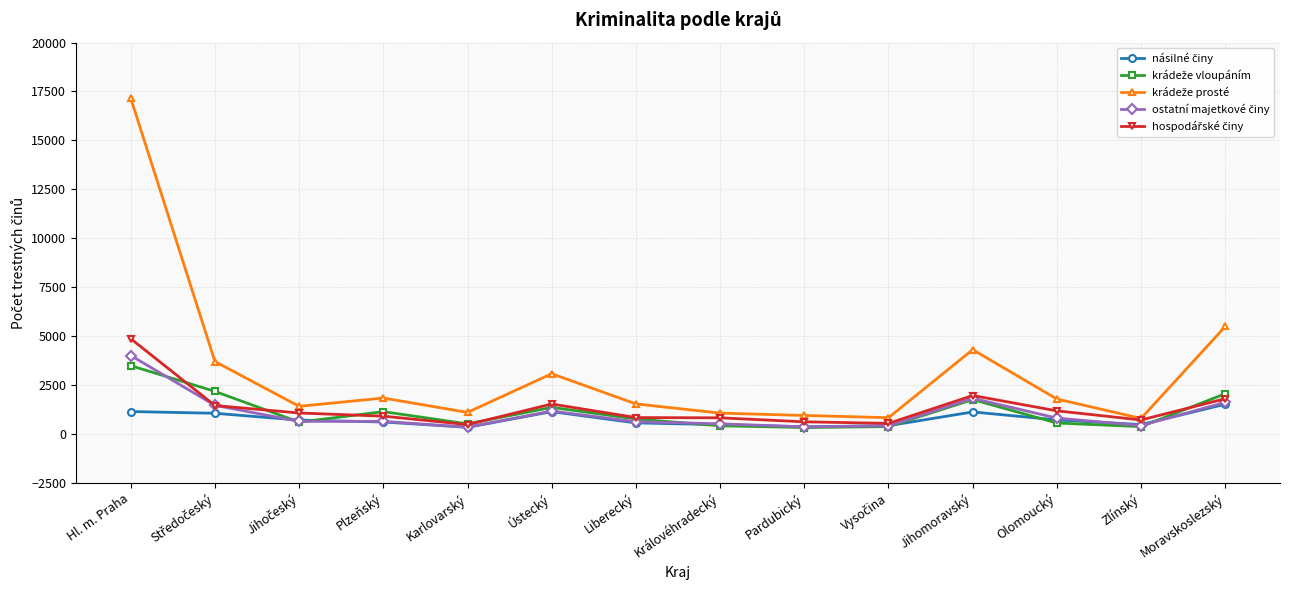

What is the total value across all series at Liberecký?

4325